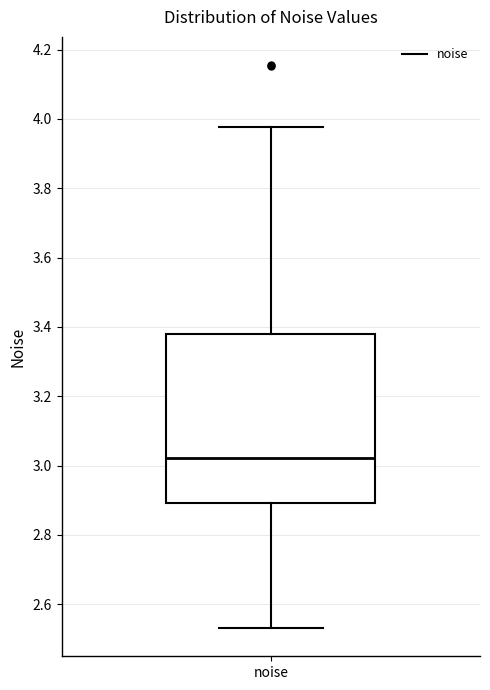

Where does the lower whisker of the box for noise end on the y-axis? The values are not printed on the chart, so give them approximately, as read against the axis.

2.54